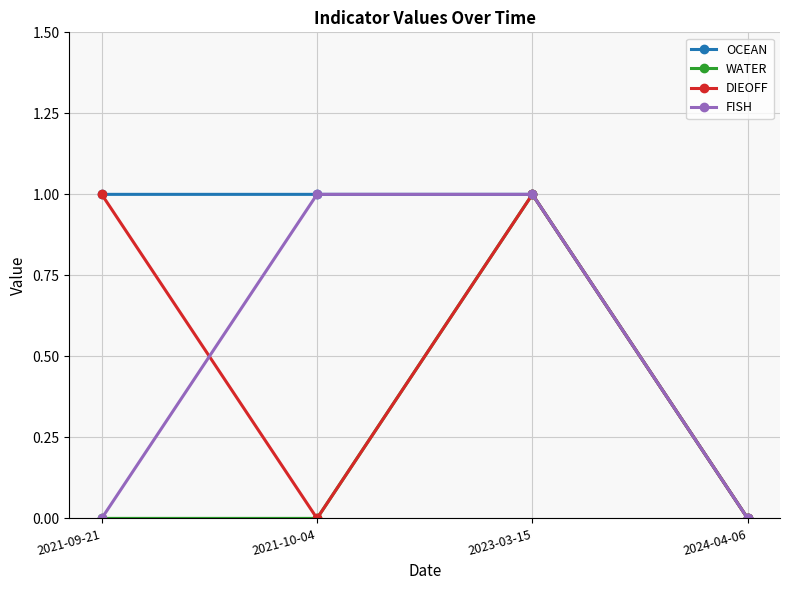

Reading left to right, extract all data points from this chart.

OCEAN: 2021-09-21=1	2021-10-04=1	2023-03-15=1	2024-04-06=0
WATER: 2021-09-21=0	2021-10-04=0	2023-03-15=1	2024-04-06=0
DIEOFF: 2021-09-21=1	2021-10-04=0	2023-03-15=1	2024-04-06=0
FISH: 2021-09-21=0	2021-10-04=1	2023-03-15=1	2024-04-06=0